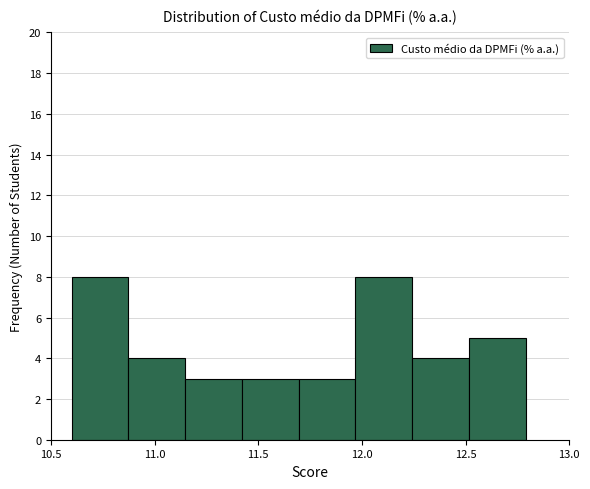

Reading left to right, list every bar in this chart as the range it spans on the x-axis followed by its height. Neither the bar edges nor the heights are printed on the chart, so give them approximately, as read against the axes.

10.60 to 10.85: 8
10.85 to 11.15: 4
11.15 to 11.40: 3
11.40 to 11.70: 3
11.70 to 11.95: 3
11.95 to 12.25: 8
12.25 to 12.50: 4
12.50 to 12.80: 5